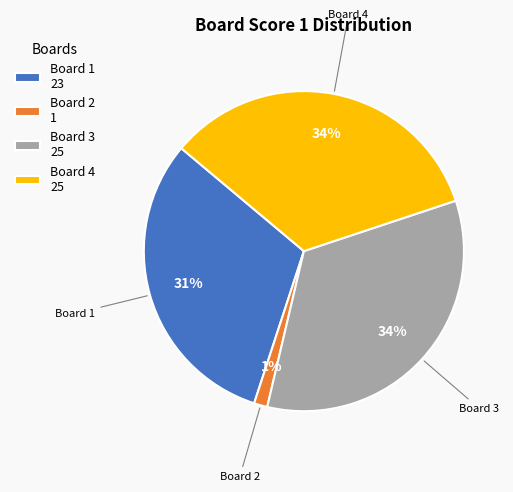

To the nearest percent, what is the average slice percentage?

25%